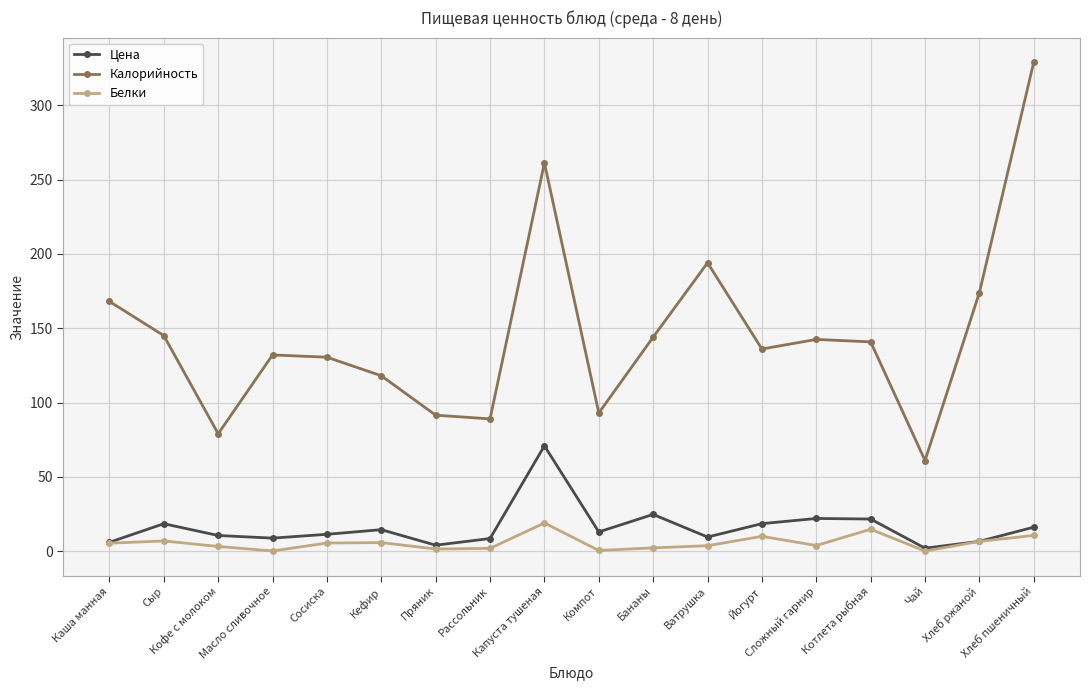

Count the number of categories in the chart.

18